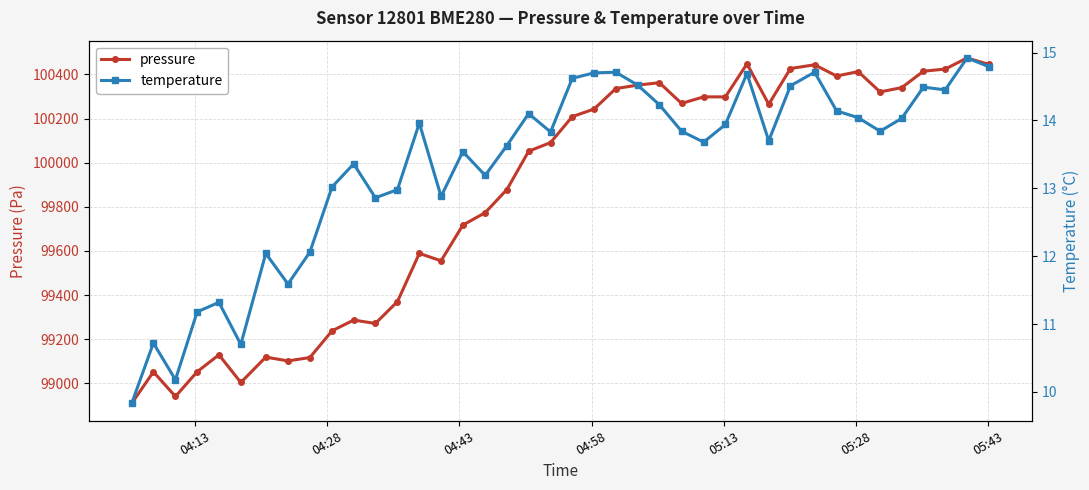

Is this an area chart (filled region under the line)?

No